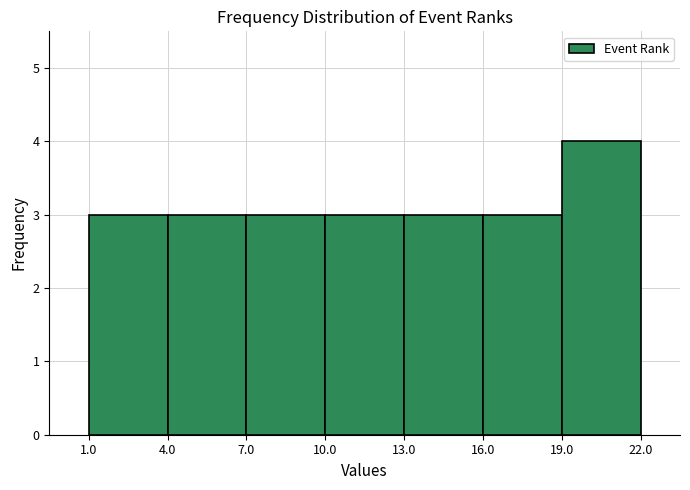

Reading left to right, transcribe this chart: for each bar, give the range it covers on the x-axis and its height. The values are not printed on the chart, so give them approximately, as read against the axis.

1.0 to 4.0: 3
4.0 to 7.0: 3
7.0 to 10.0: 3
10.0 to 13.0: 3
13.0 to 16.0: 3
16.0 to 19.0: 3
19.0 to 22.0: 4